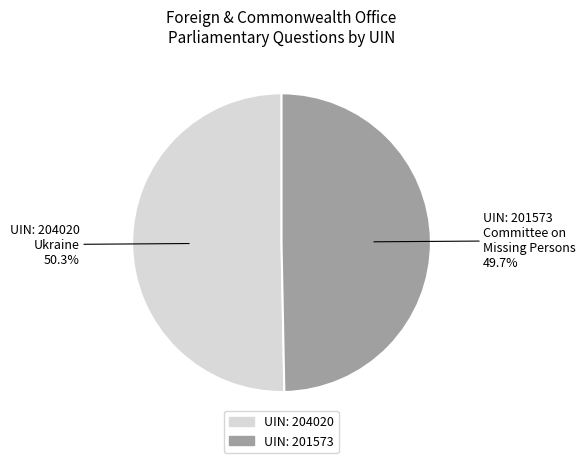

Which category has the biggest portion of the pie?

UIN: 204020